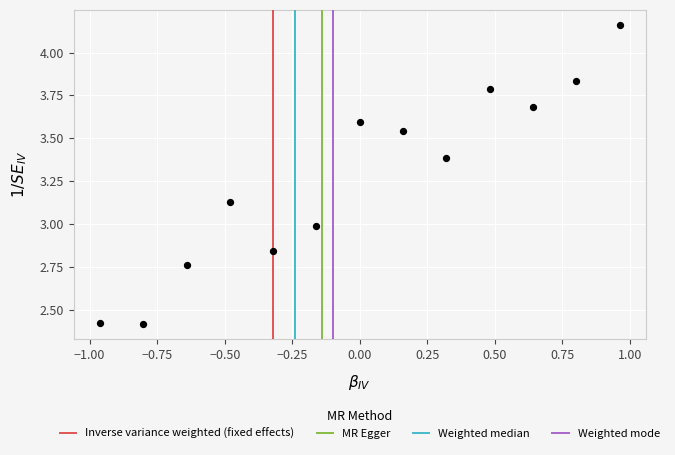

What is the range of Y values (max minus min)?

1.7